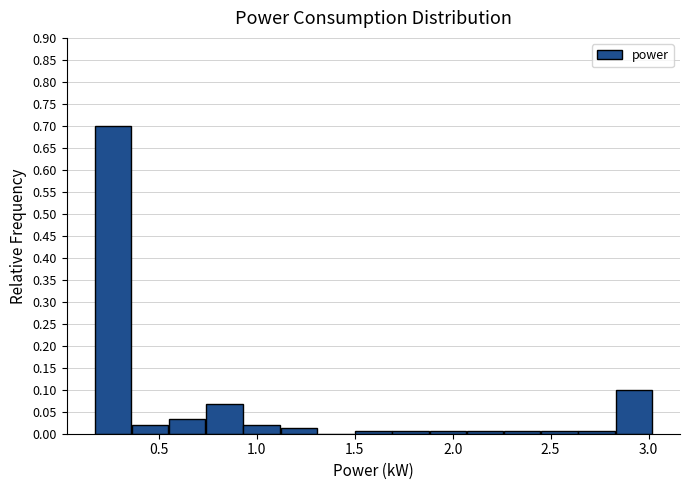

Read against the x-axis, roughly where is the centre of the tallest bar?

0.25